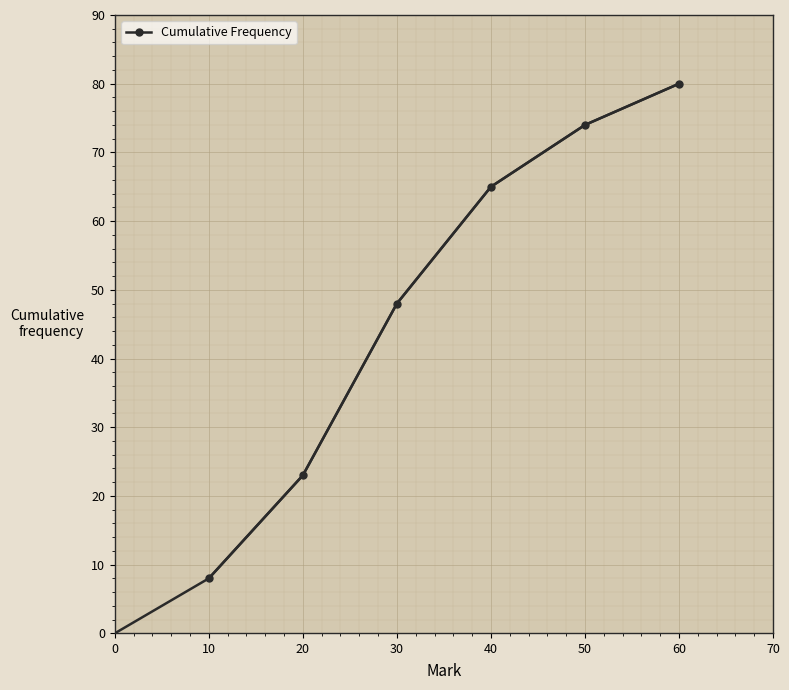

What is the value of the Cumulative Frequency point at the 4th from the left?

65